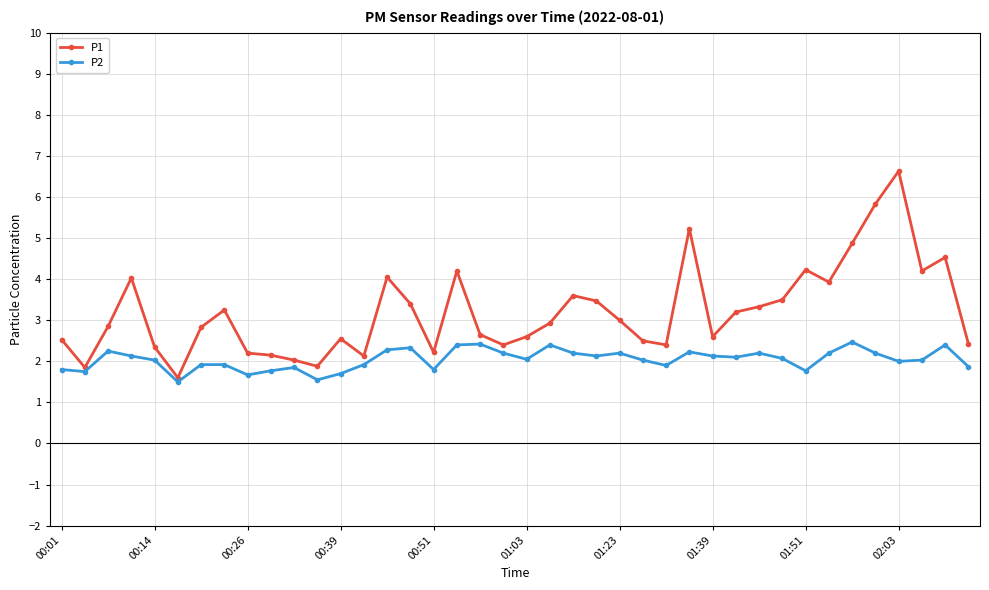

What is the lowest value of the P1 series?

1.6